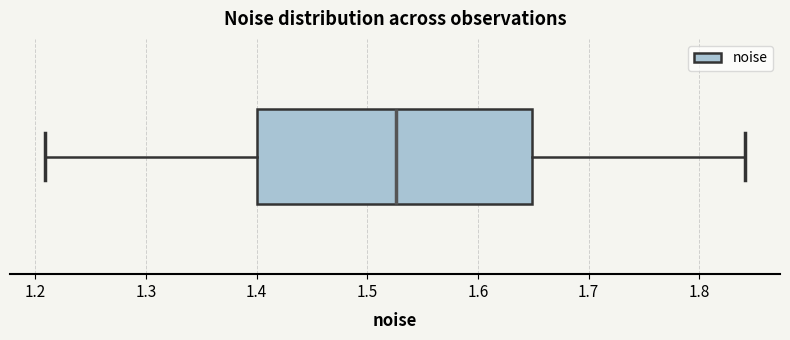

Where does the left whisker of the box end on the x-axis? The values are not printed on the chart, so give them approximately, as read against the axis.

1.21